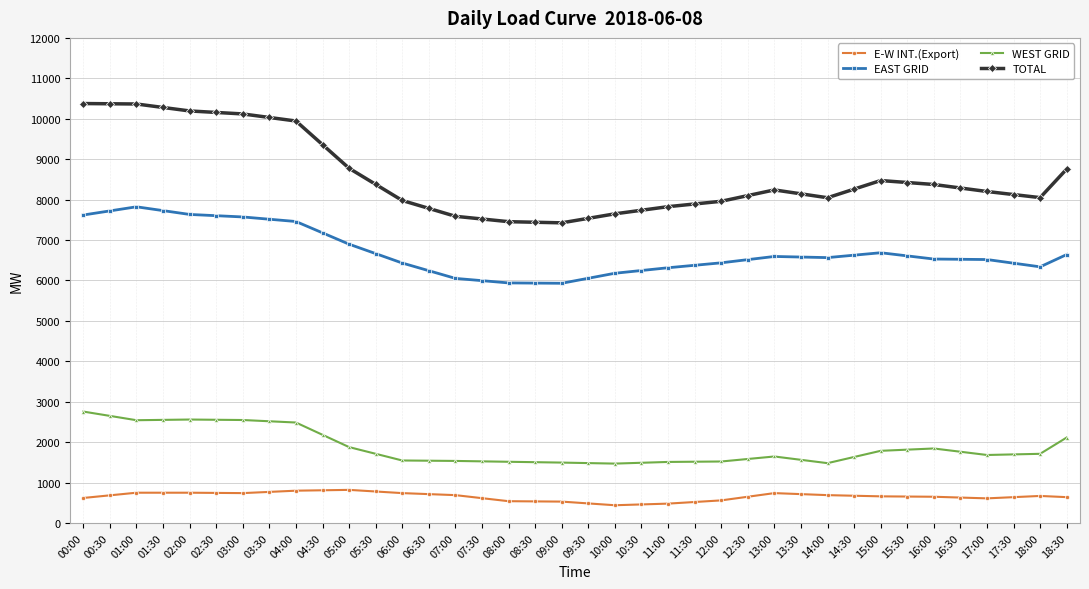

What is the smallest value displayed?

440.0